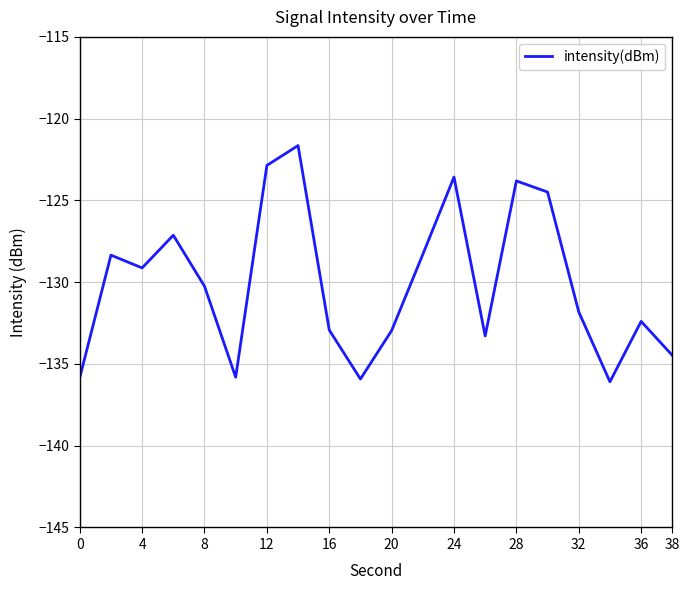

What is the difference between the maximum and minimum values?

14.4